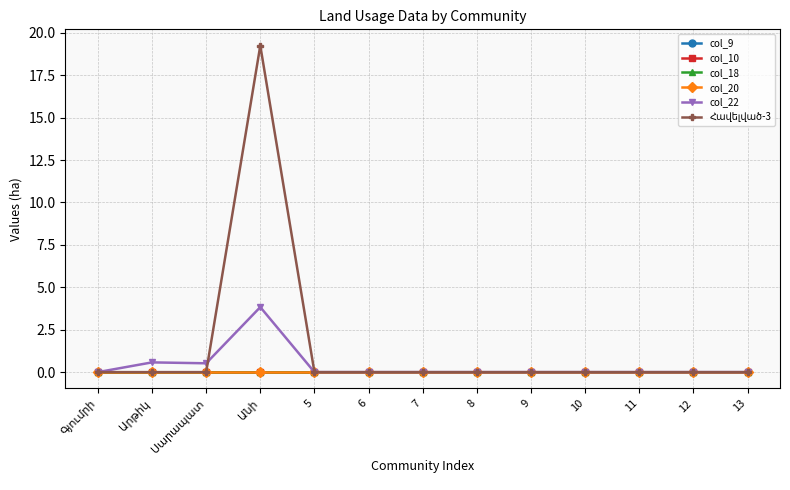

Where is col_18 nearest to the value 0?

Գյումրի